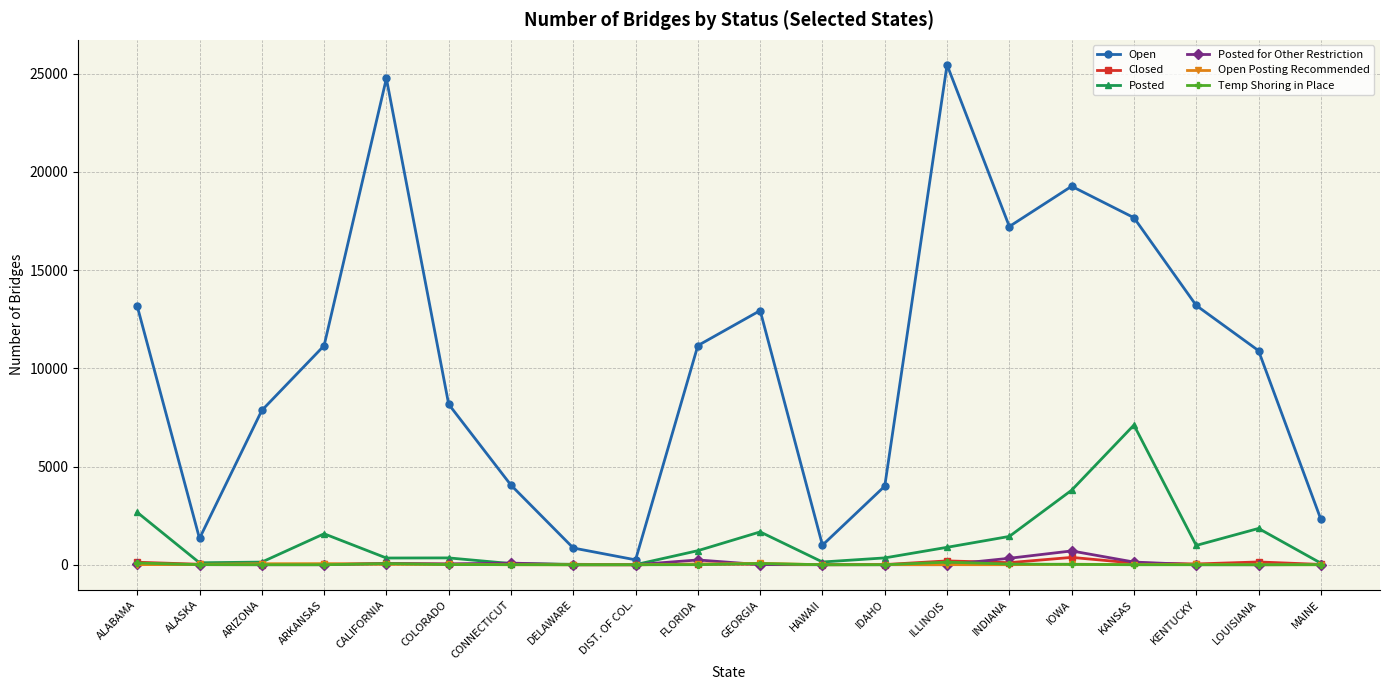

What is the label of the 11th point from the right?

FLORIDA